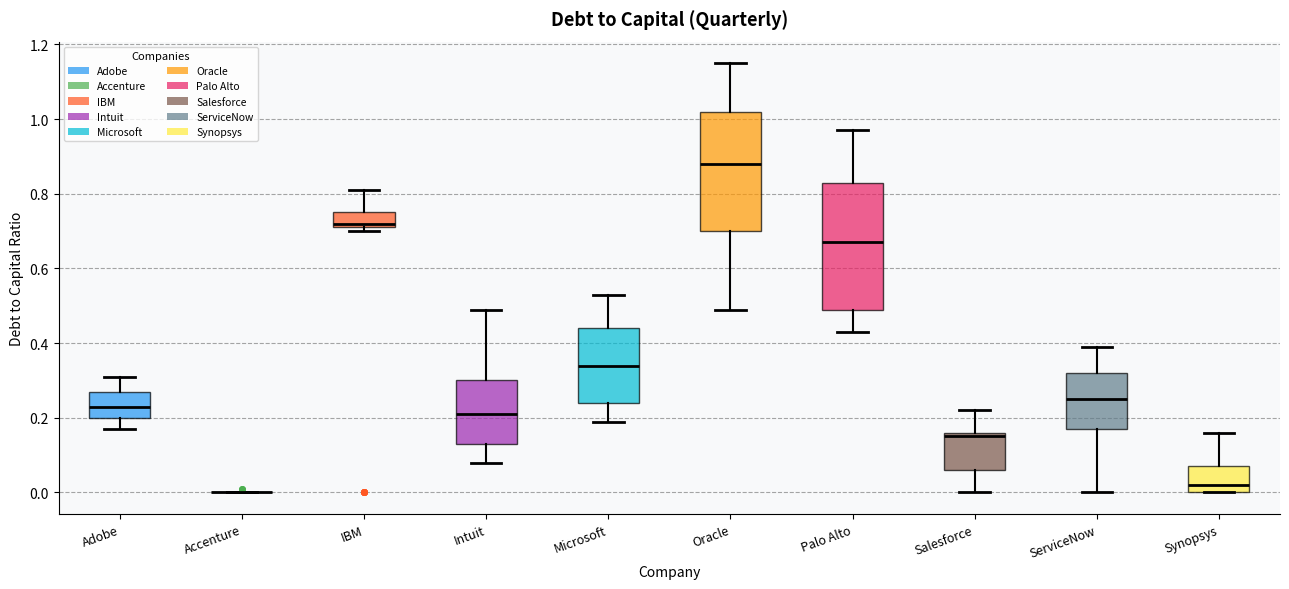

Reading left to right, read every box against the y-axis: the position of its median line, the range the box covers, and the ends of its whiskers. The values are not printed on the chart, so give them approximately, as read against the axis.

Adobe: median 0.24, box 0.20 to 0.28, whiskers 0.18 to 0.32
Accenture: box collapsed to a line at 0.00, whiskers 0.00 to 0.00
IBM: median 0.72 (just above the box's lower edge), box 0.72 to 0.76, whiskers 0.70 to 0.82
Intuit: median 0.22, box 0.14 to 0.30, whiskers 0.08 to 0.50
Microsoft: median 0.34, box 0.24 to 0.44, whiskers 0.20 to 0.54
Oracle: median 0.88, box 0.70 to 1.02, whiskers 0.50 to 1.16
Palo Alto: median 0.68, box 0.50 to 0.84, whiskers 0.44 to 0.98
Salesforce: median 0.16 (just below the box's upper edge), box 0.06 to 0.16, whiskers 0.00 to 0.22
ServiceNow: median 0.26, box 0.18 to 0.32, whiskers 0.00 to 0.40
Synopsys: median 0.02, box 0.00 to 0.08, whiskers 0.00 to 0.16